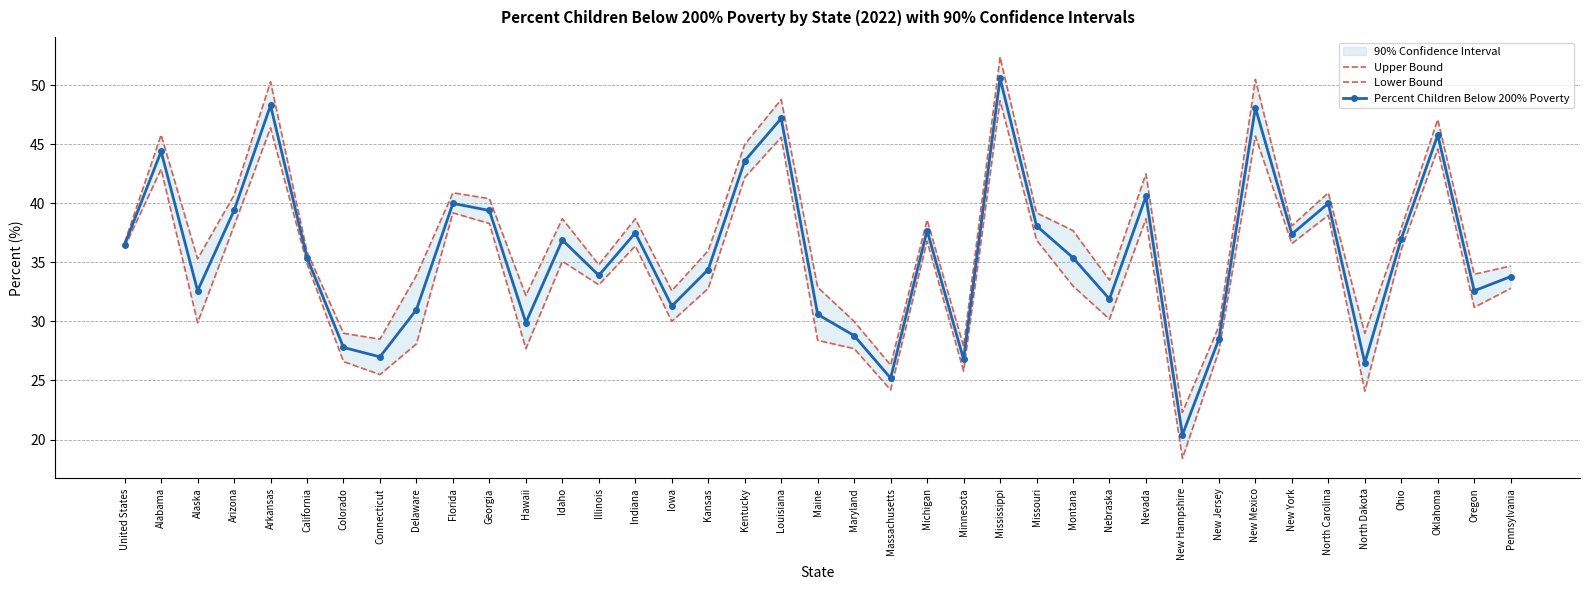

In Upper Bound, how many points are higher than both neighbors (excluding endpoints)?

12